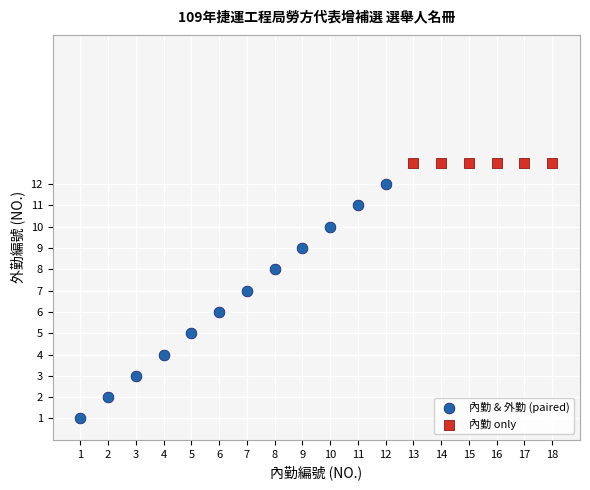

Which series contains the lowest Y value?

內勤 & 外勤 (paired)